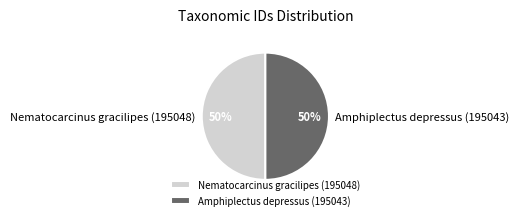

What percentage is the Nematocarcinus gracilipes (195048) slice, to the nearest percent?

50%